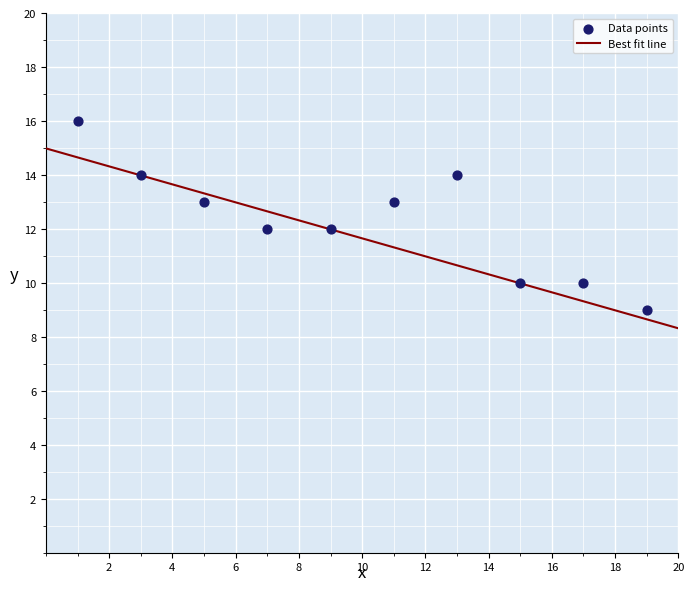

What is the average Y value?

12